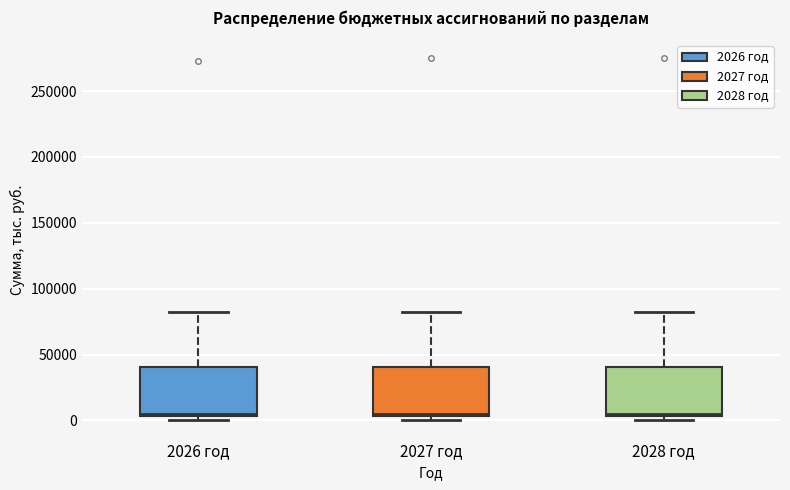

Reading left to right, read every box against the y-axis: the position of its median line, the range the box covers, and the ends of its whiskers. The values are not printed on the chart, so give them approximately, as read against the axis.

2026 год: median 5000 (just above the box's lower edge), box 5000 to 40000, whiskers 0 to 80000
2027 год: median 5000 (just above the box's lower edge), box 5000 to 40000, whiskers 0 to 80000
2028 год: median 5000 (just above the box's lower edge), box 5000 to 40000, whiskers 0 to 80000